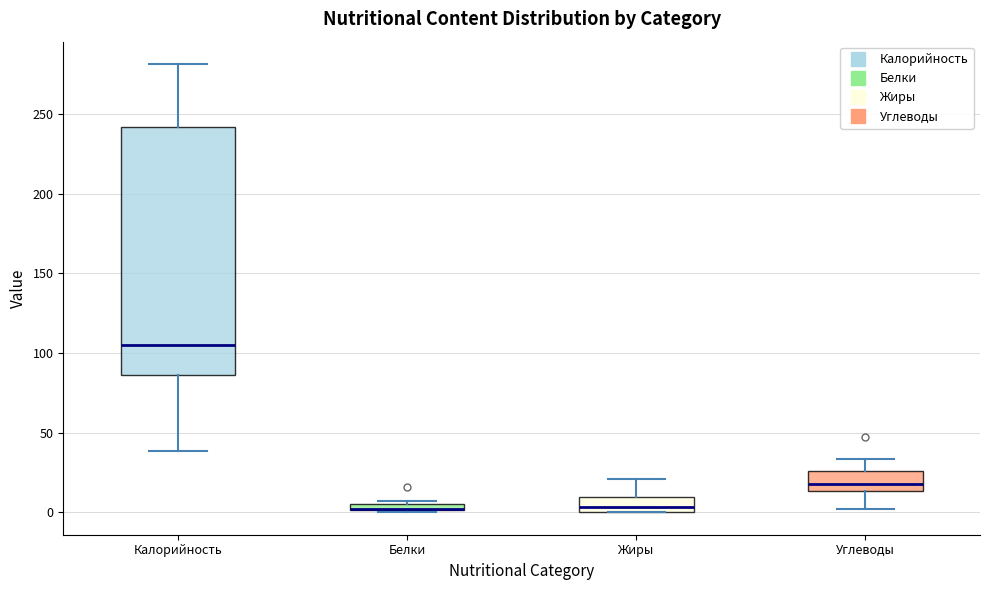

Comparing the boxes themselves (not the whiskers), which one is the tallest?

Калорийность